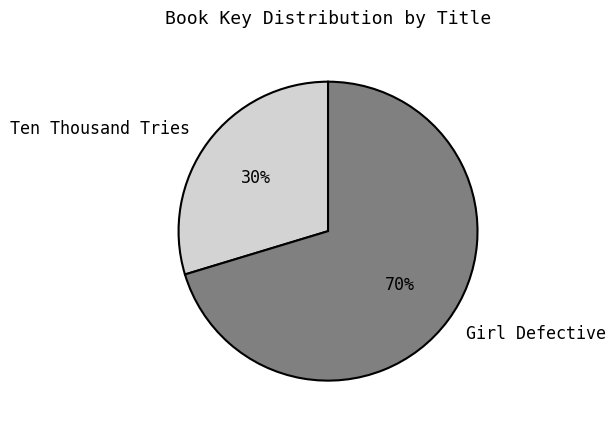

Is it true that Girl Defective is 70% of the pie?

True